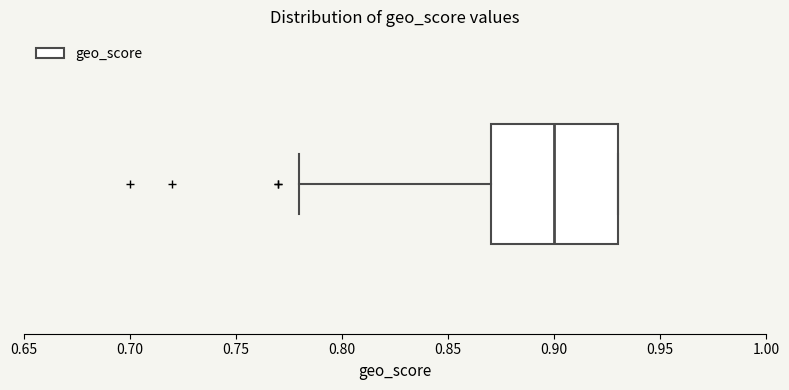

Read this box plot against the x-axis: the position of the median line, the range covered by the box, and the ends of both whiskers. The values are not printed on the chart, so give them approximately, as read against the axis.

median 0.90, box 0.87 to 0.93, whiskers 0.78 to 0.93